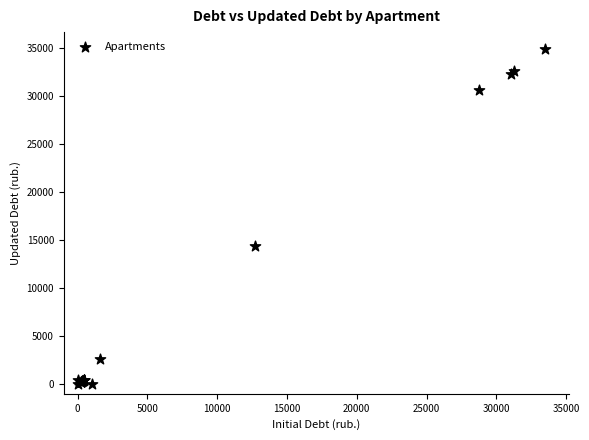

What Y value in the scatter plot is closest to 17467?

14426.8